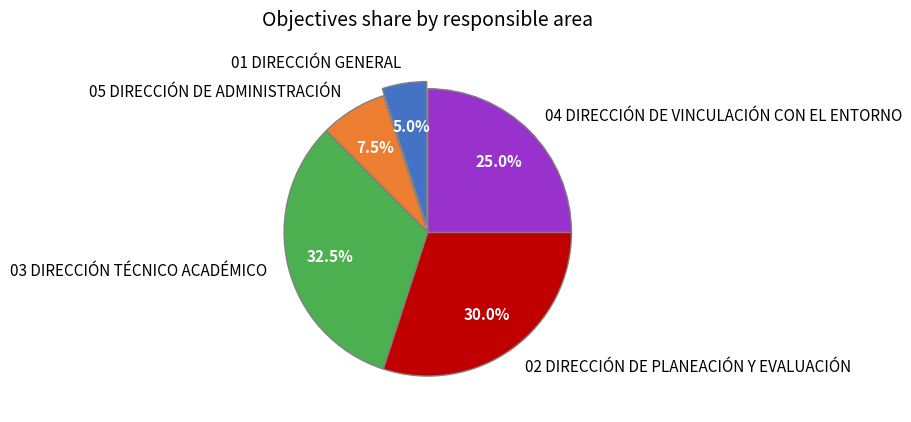

Rank the categories by value from lowest to highest.

01 DIRECCIÓN GENERAL, 05 DIRECCIÓN DE ADMINISTRACIÓN, 04 DIRECCIÓN DE VINCULACIÓN CON EL ENTORNO, 02 DIRECCIÓN DE PLANEACIÓN Y EVALUACIÓN, 03 DIRECCIÓN TÉCNICO ACADÉMICO